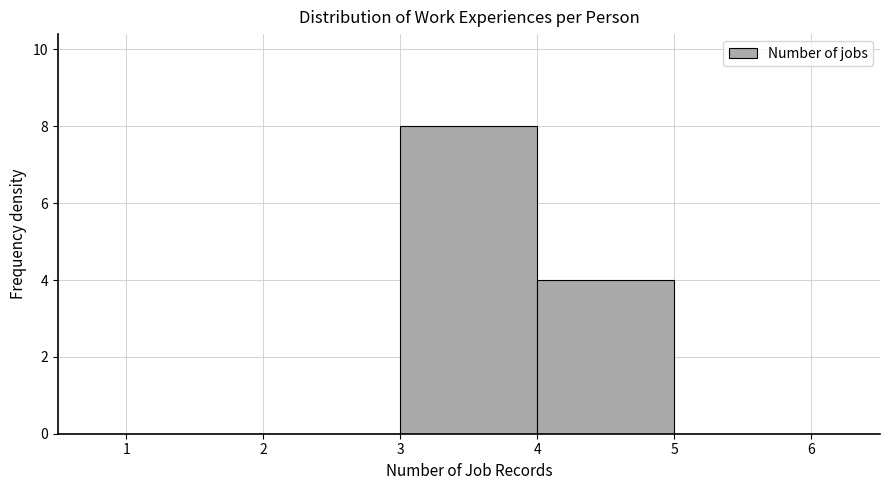

What is the height of the bar covering 3 to 4 on the x-axis? The values are not printed on the chart, so give them approximately, as read against the axis.

8